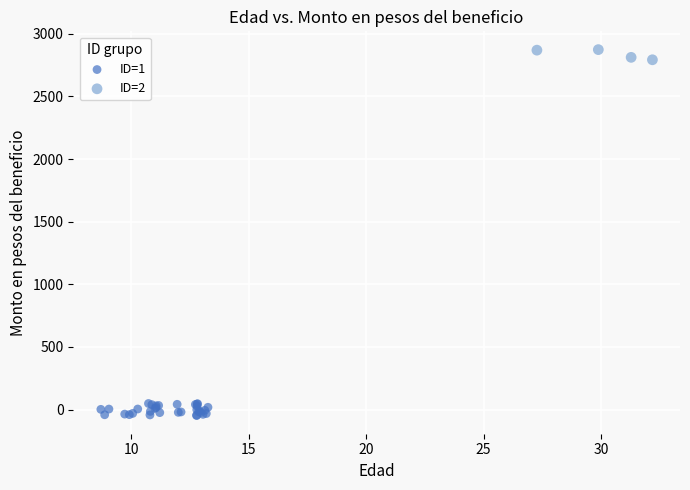

Which series has the largest Y range (max minus min)?

ID=1